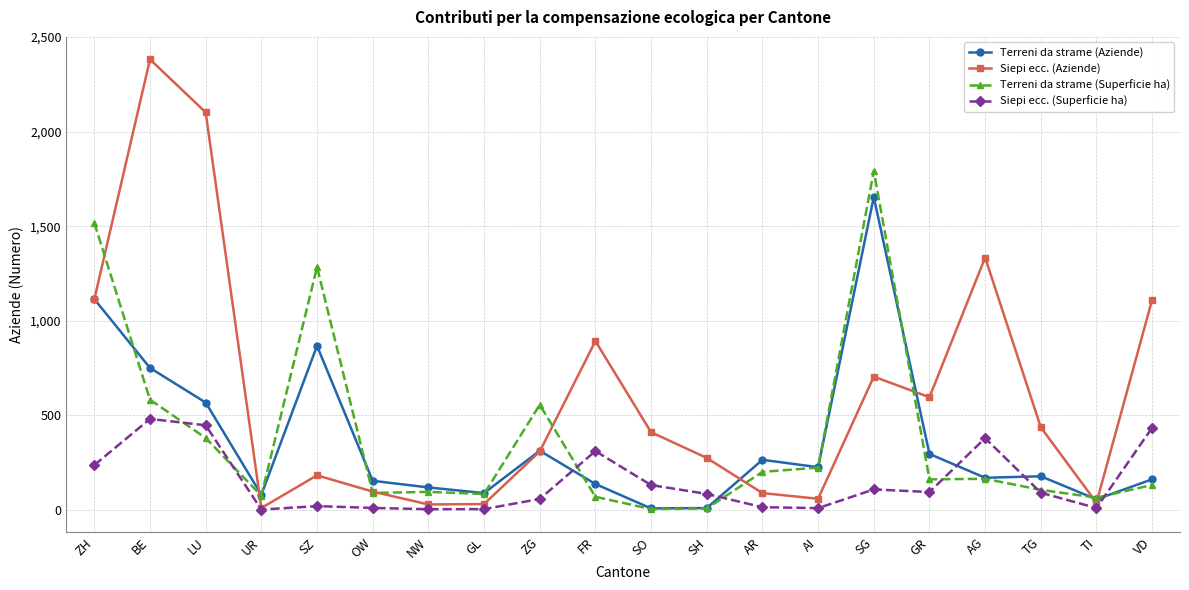

What is the label of the 13th point from the right?

GL